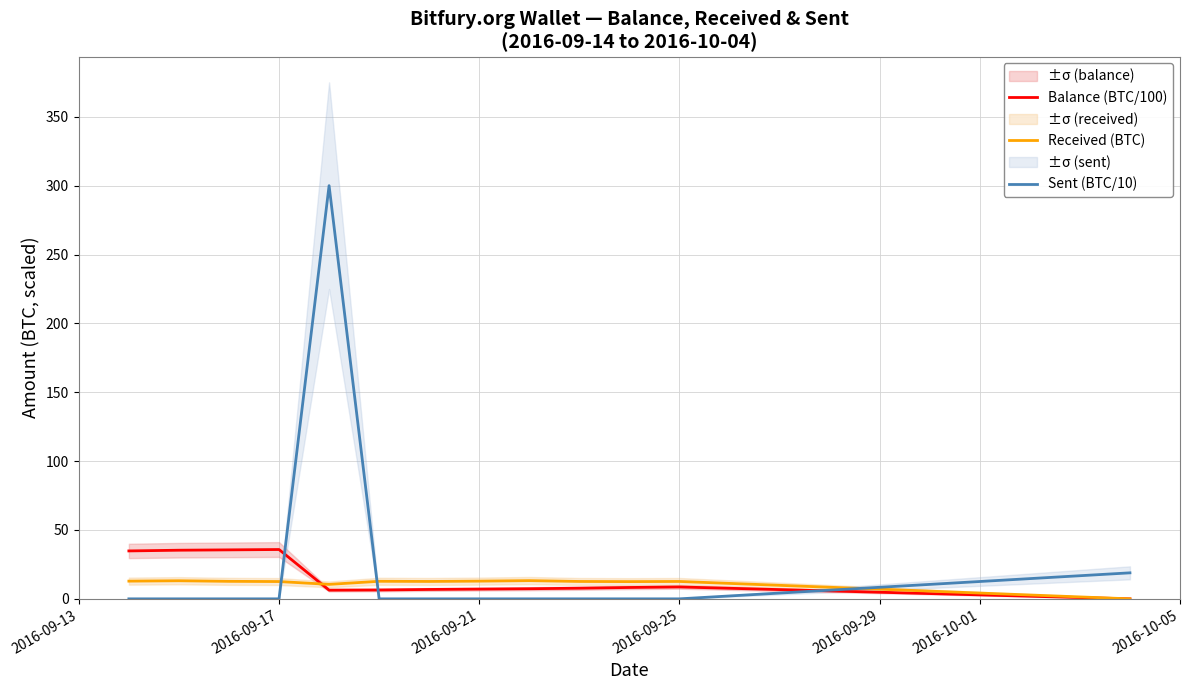

The value of Received (BTC) at 2016-09-17 is 12.6. True or false?

True